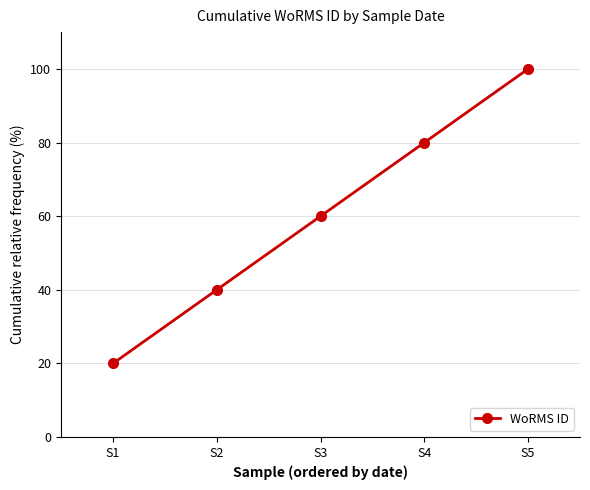

At which label is the value closest to 60?

S3